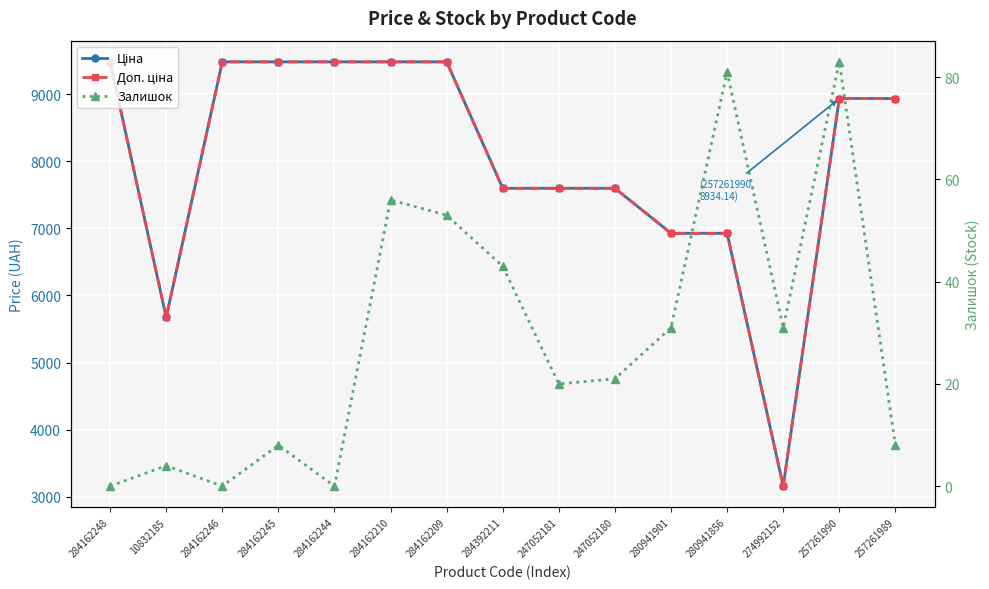

True or false: Ціна has a value of 5259.0 at 274992152.

False